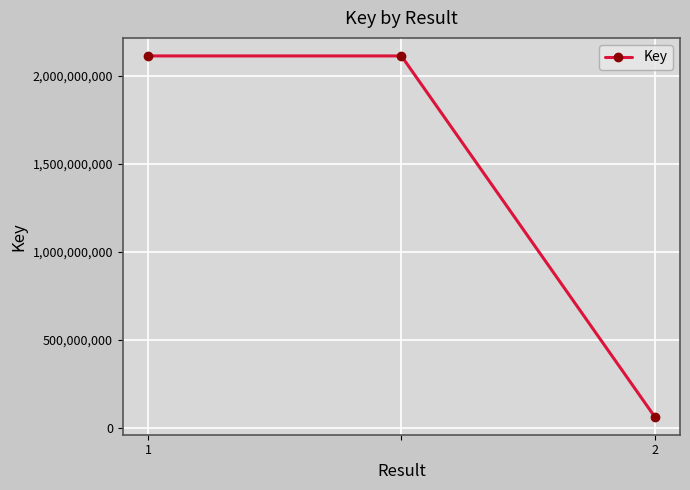

What is the greatest value displayed?

2113101189